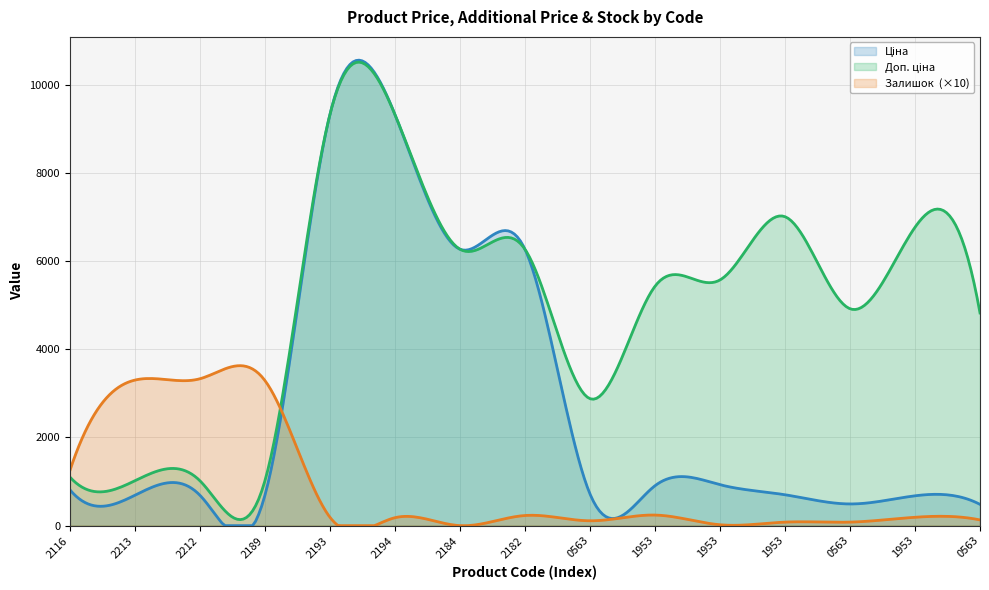

Read the Доп. ціна value at 259552189.

1017.8